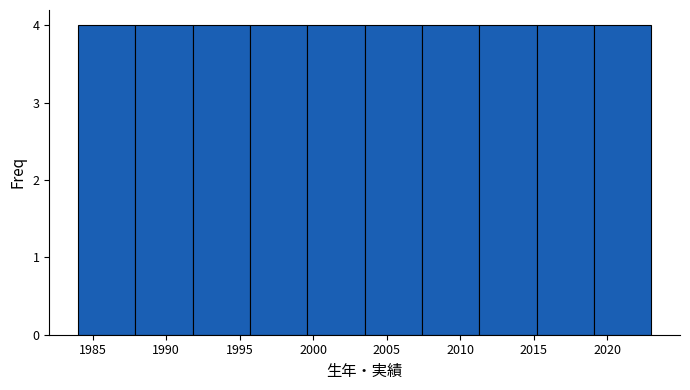

Reading left to right, list every bar in this chart as the range it spans on the x-axis followed by its height. Neither the bar edges nor the heights are printed on the chart, so give them approximately, as read against the axes.

1984.0 to 1987.9: 4
1987.9 to 1991.8: 4
1991.8 to 1995.7: 4
1995.7 to 1999.6: 4
1999.6 to 2003.5: 4
2003.5 to 2007.4: 4
2007.4 to 2011.3: 4
2011.3 to 2015.2: 4
2015.2 to 2019.1: 4
2019.1 to 2023.0: 4